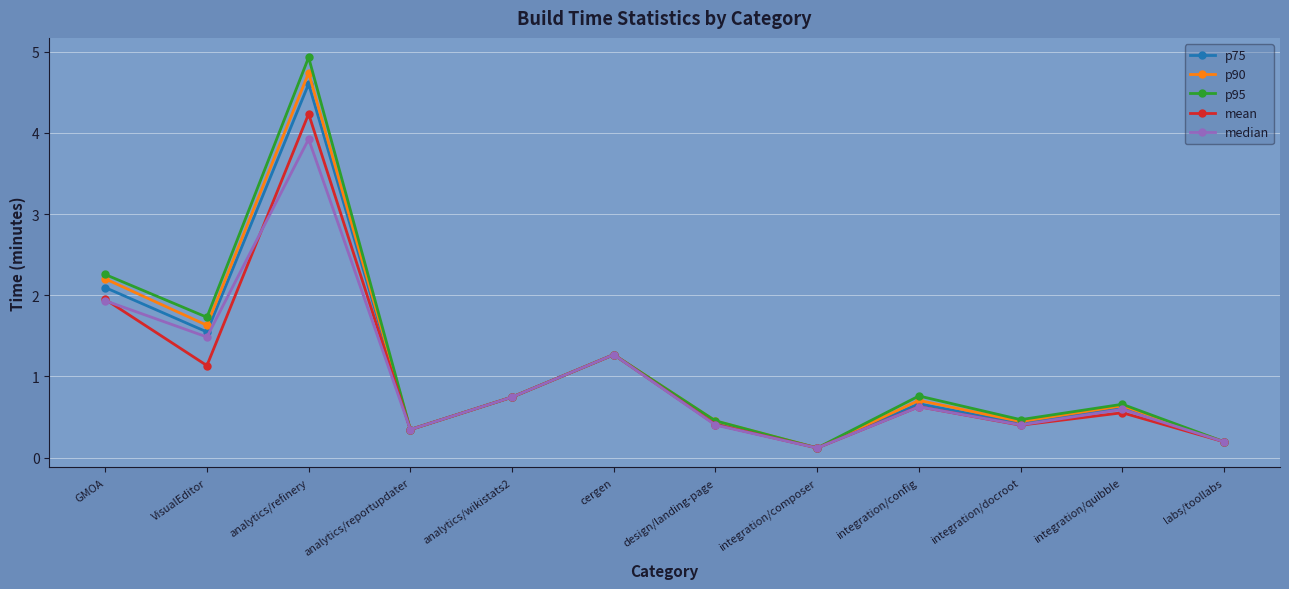

True or false: p95 has a value of 3.0 at analytics/refinery.

False